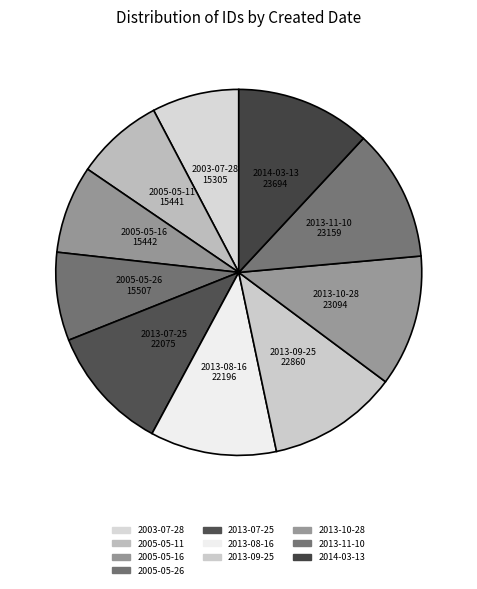

Approximately how many times larger is the value at 2014-03-13 compared to 2013-11-10?

1.0